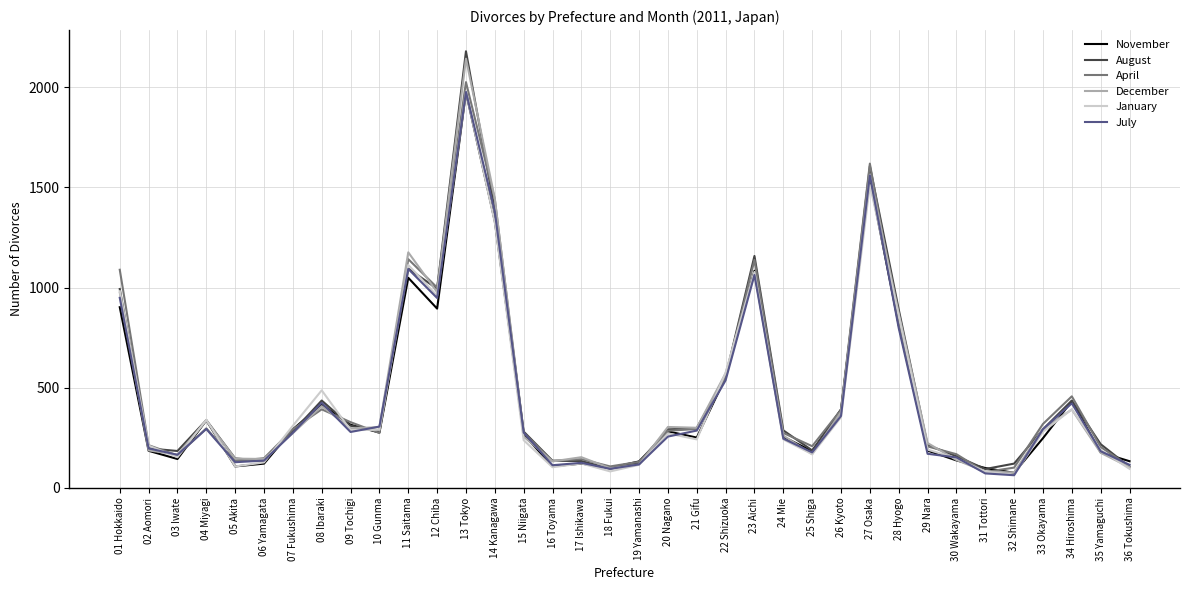

What is the total value across all series at 31 Tottori?

506